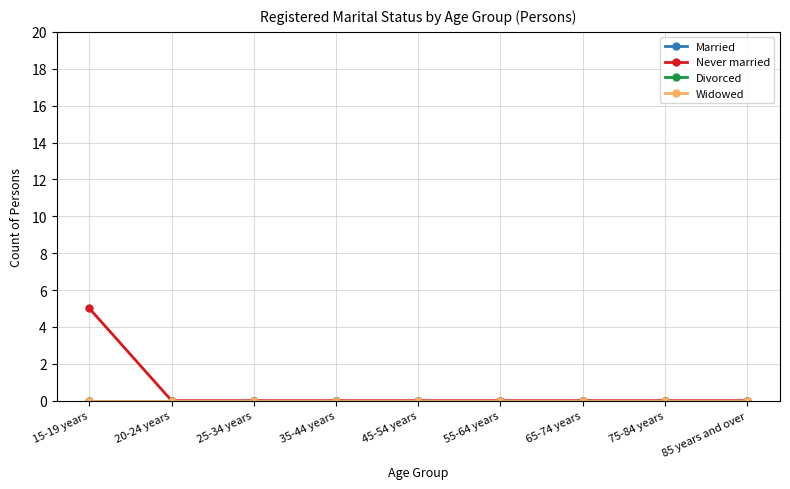

Is this an area chart (filled region under the line)?

No